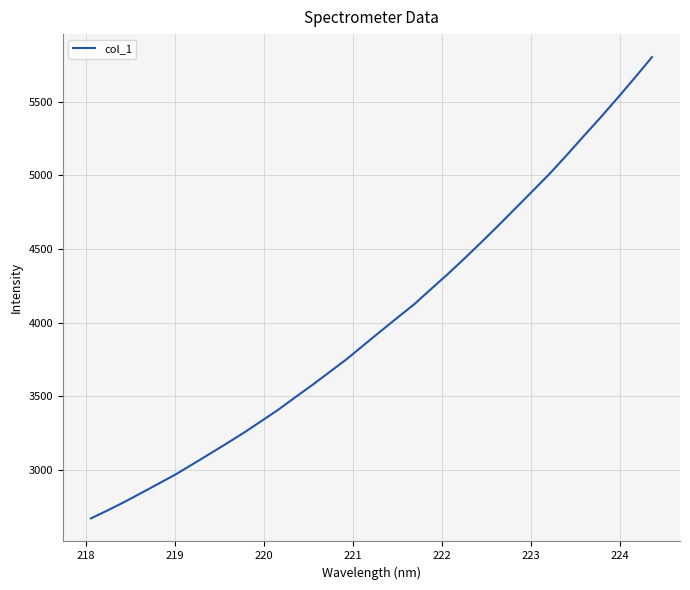

What is the greatest value displayed?

5800.6